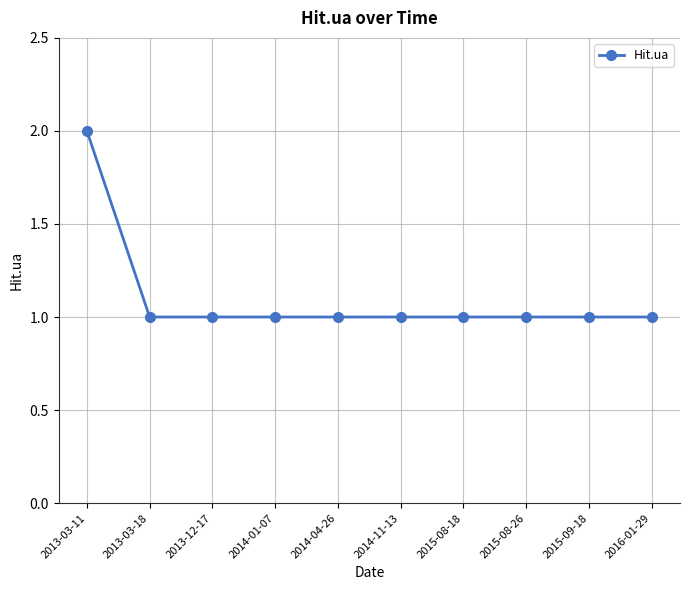

What is the label of the 7th point from the right?

2014-01-07